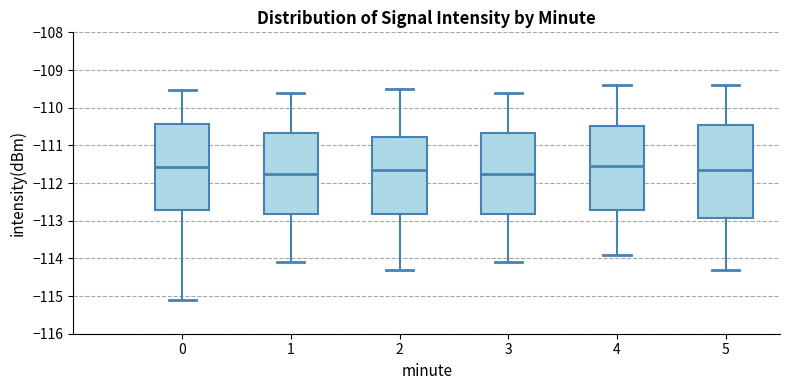

Comparing the boxes themselves (not the whiskers), which one is the tallest?

5